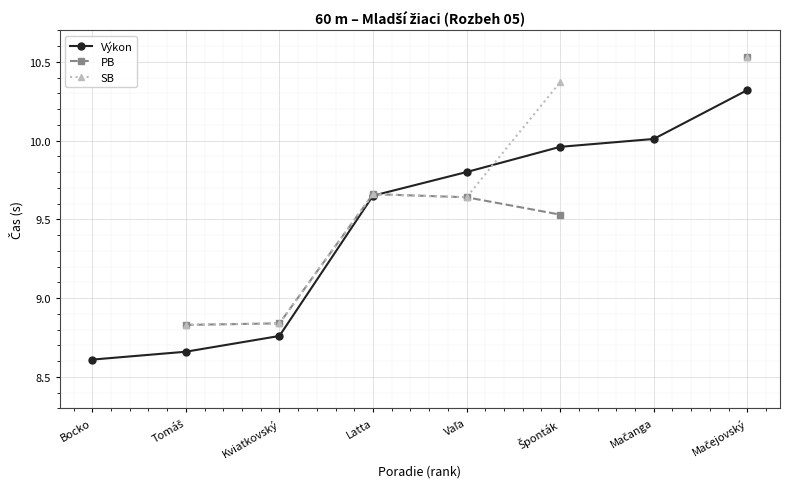

How many categories are shown in the chart?

8